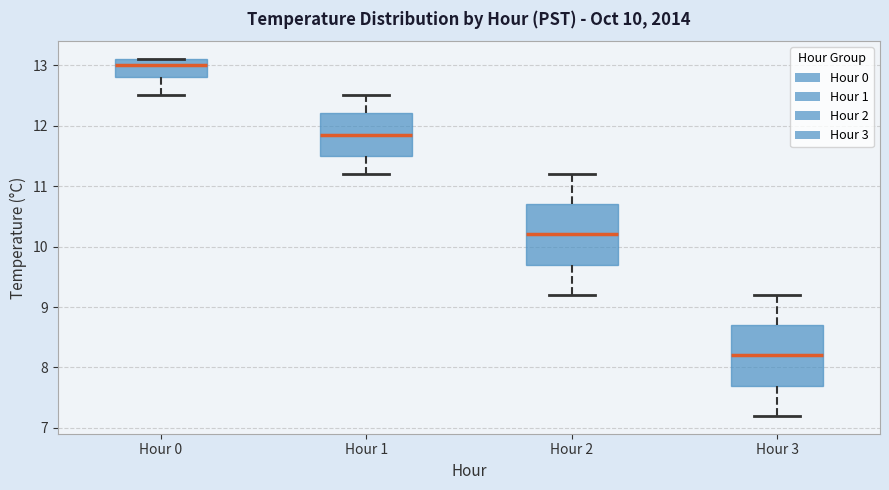

Which box's median line is the lowest?

Hour 3